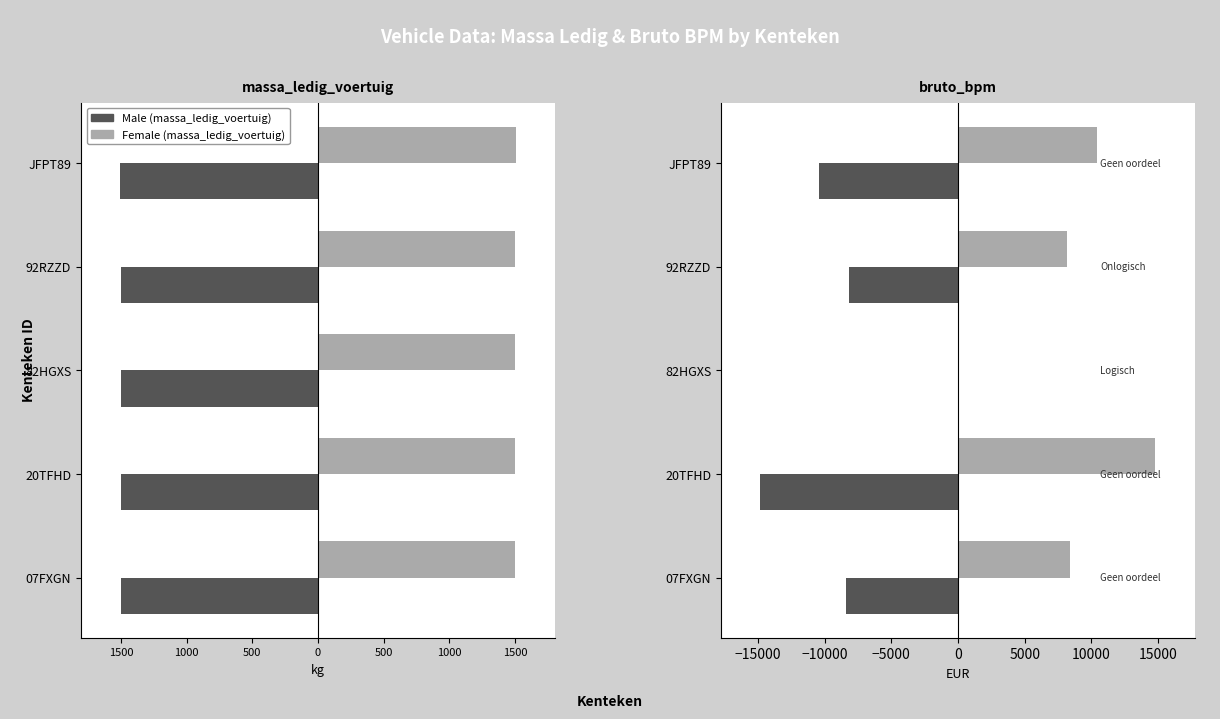

How many groups of bars are there?

5